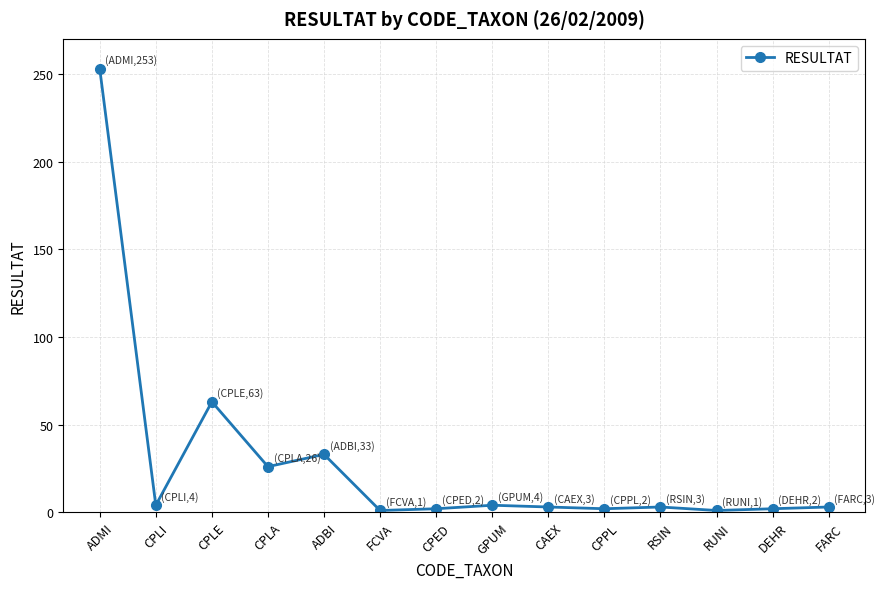

What is the greatest value displayed?

253